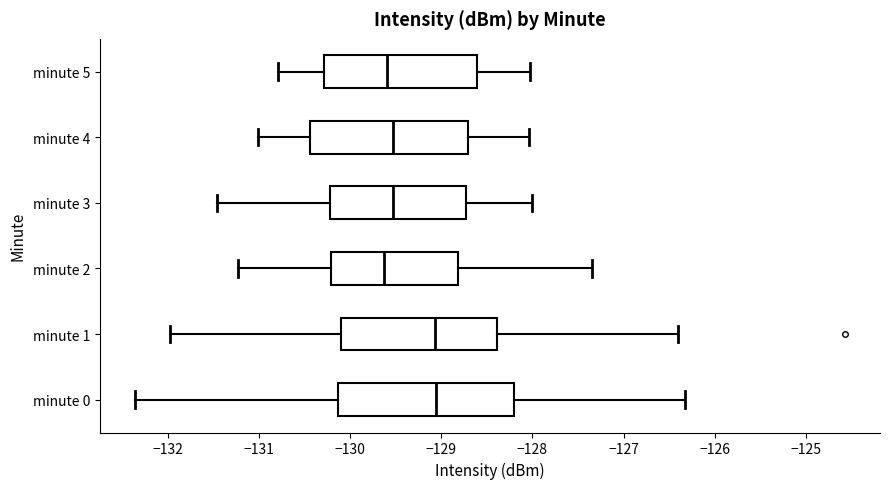

Reading bottom to top, transcribe this box plot: for each box, give where its median line is, the range the box spans, and where its two whiskers end, as read against the x-axis. The values are not printed on the chart, so give them approximately, as read against the axis.

minute 0: median -129.1, box -130.1 to -128.2, whiskers -132.4 to -126.3
minute 1: median -129.1, box -130.1 to -128.4, whiskers -132.0 to -126.4
minute 2: median -129.6, box -130.2 to -128.8, whiskers -131.2 to -127.3
minute 3: median -129.5, box -130.2 to -128.7, whiskers -131.5 to -128.0
minute 4: median -129.5, box -130.4 to -128.7, whiskers -131.0 to -128.0
minute 5: median -129.6, box -130.3 to -128.6, whiskers -130.8 to -128.0